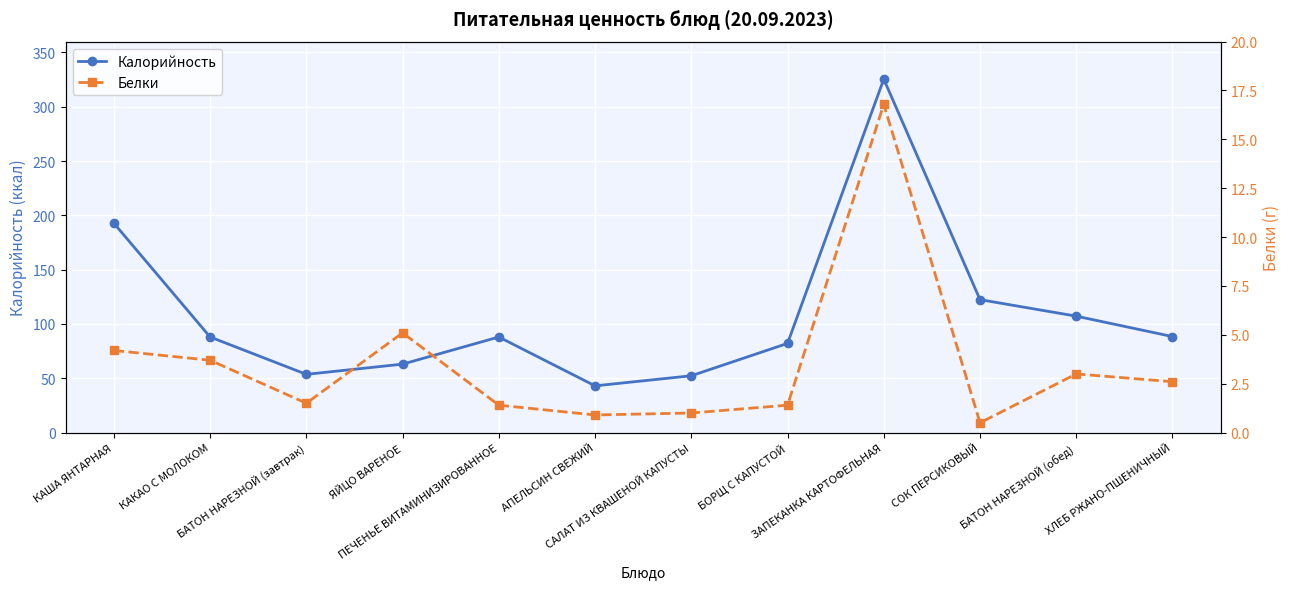

How many interior local valleys does the Калорийность series have?

2